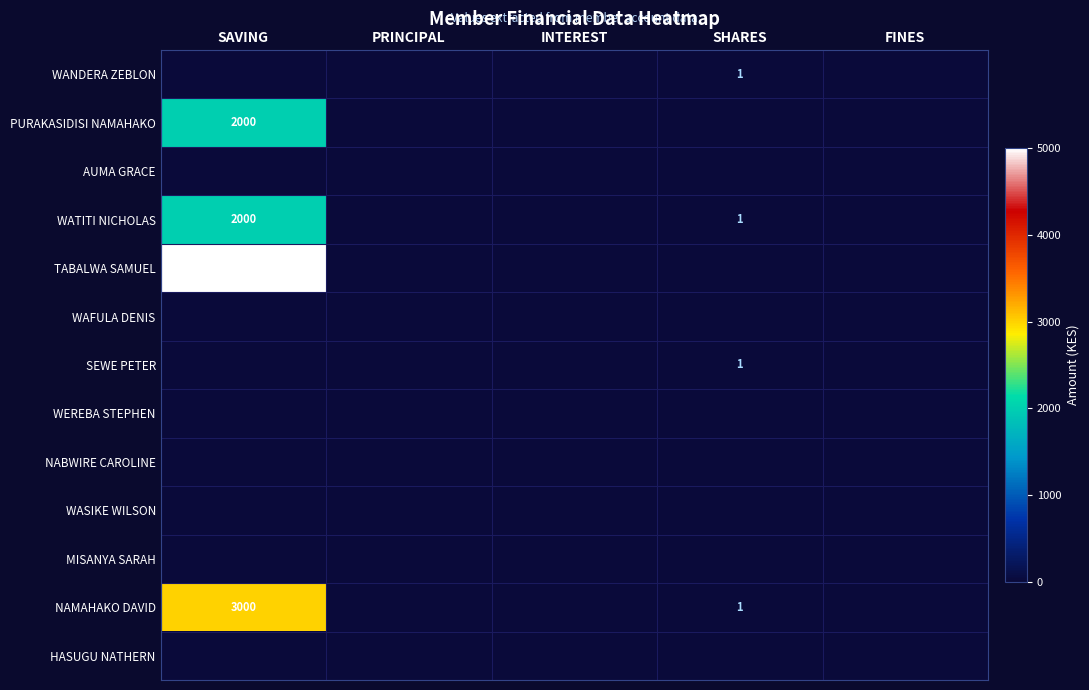

At which label does WANDERA ZEBLON reach its peak?

SHARES